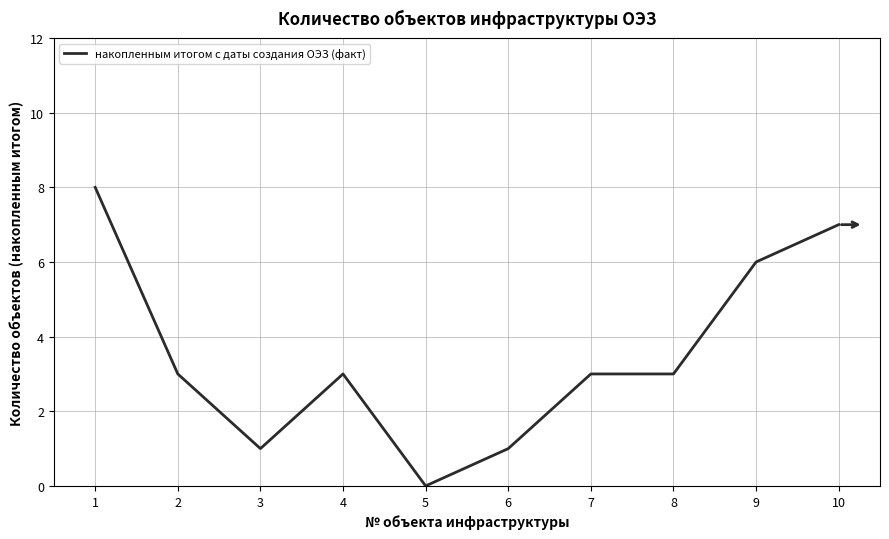

Which category has the lowest value across all series?

5